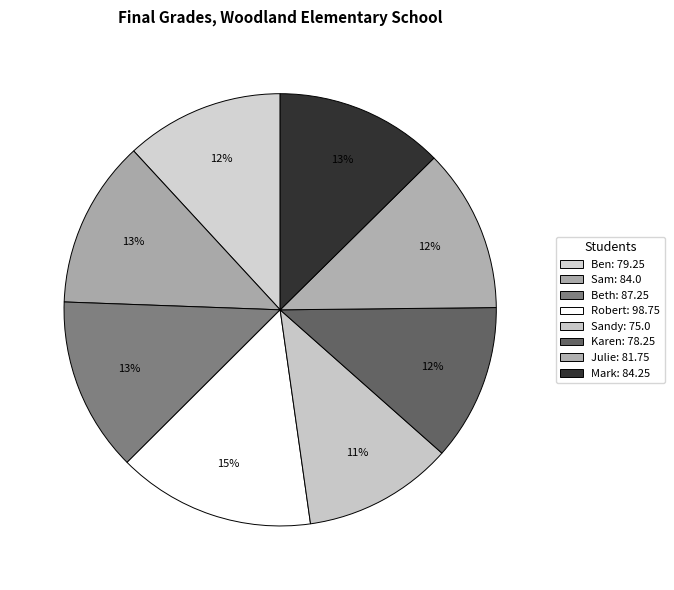

How many segments does this pie chart have?

8